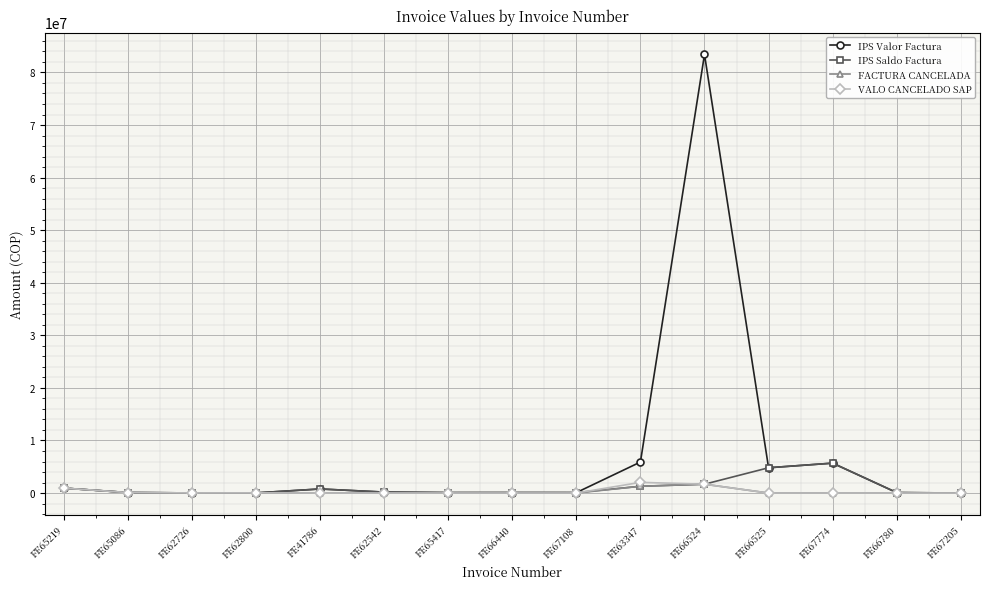

Where is IPS Valor Factura nearest to the value 41715476?

FE63347